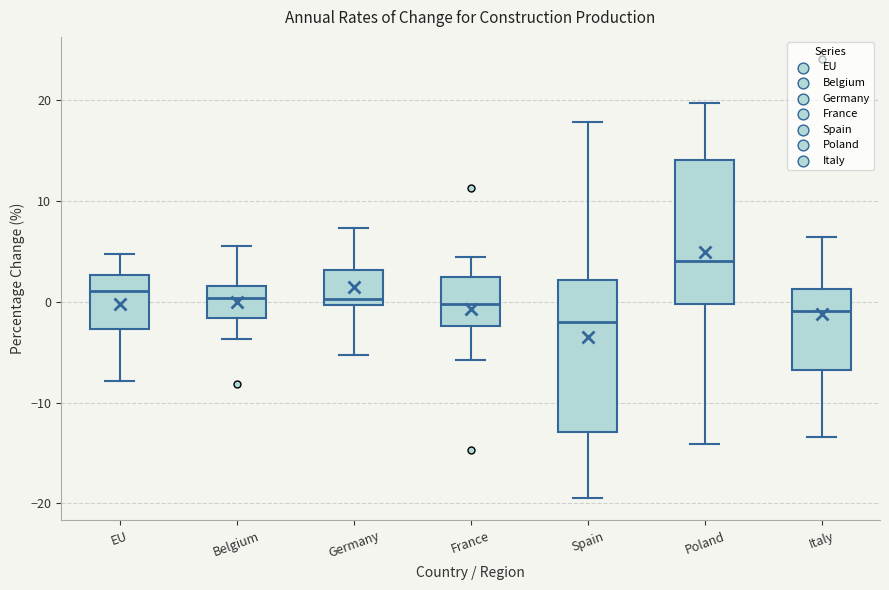

Reading left to right, transcribe this box plot: for each box, give where its median line is, the range the box spans, and where its two whiskers end, as read against the y-axis. The values are not printed on the chart, so give them approximately, as read against the axis.

EU: median 1, box -3 to 3, whiskers -8 to 5
Belgium: median 0, box -2 to 2, whiskers -4 to 6
Germany: median 0 (just above the box's lower edge), box 0 to 3, whiskers -5 to 7
France: median 0, box -2 to 3, whiskers -6 to 4
Spain: median -2, box -13 to 2, whiskers -19 to 18
Poland: median 4, box 0 to 14, whiskers -14 to 20
Italy: median -1, box -7 to 1, whiskers -13 to 6